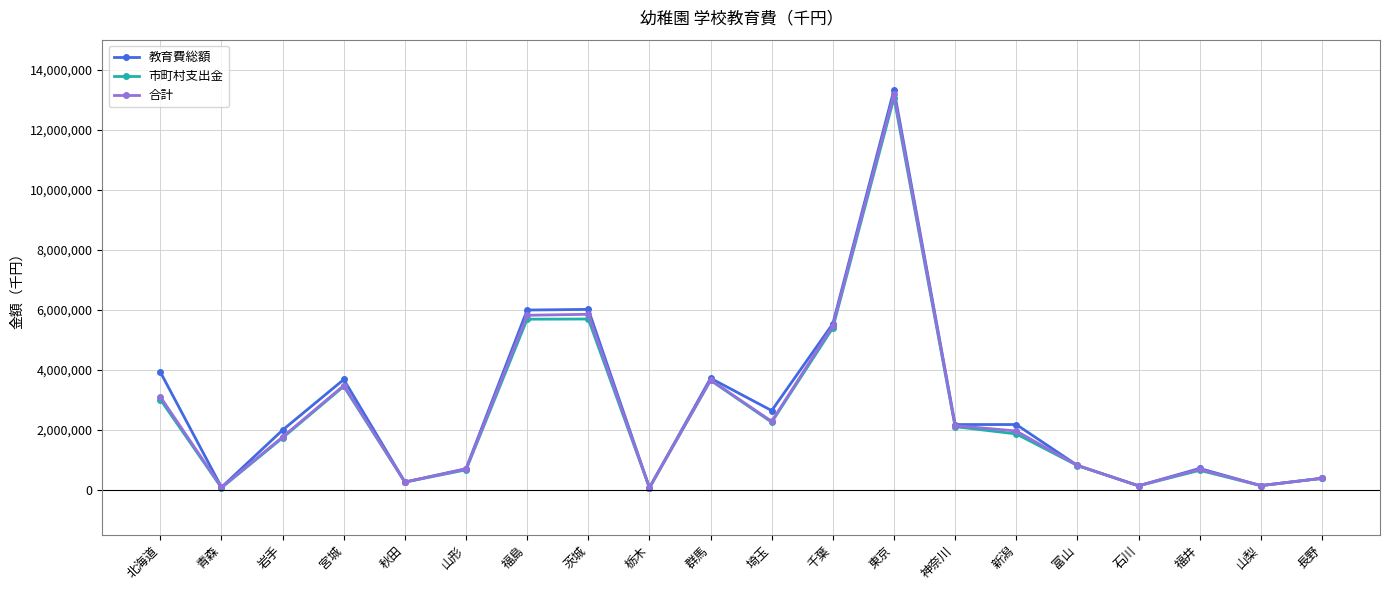

What is the greatest value displayed?

13330314